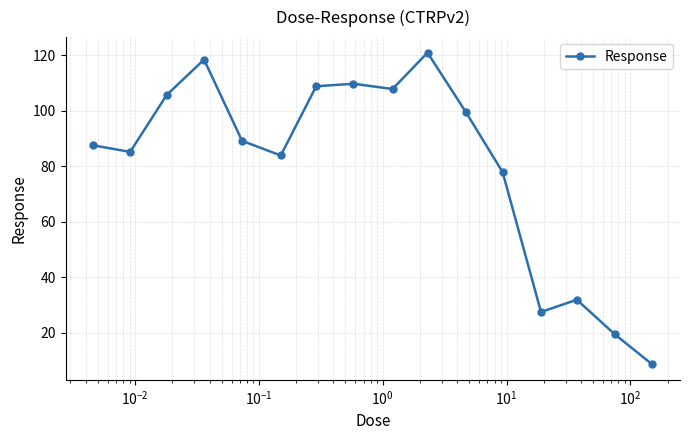

Reading right to left, extract all data points from this chart.

8.6	19.4	31.9	27.4	77.8	99.5	120.9	107.8	109.7	108.8	83.8	89.1	118.4	105.7	85.1	87.5